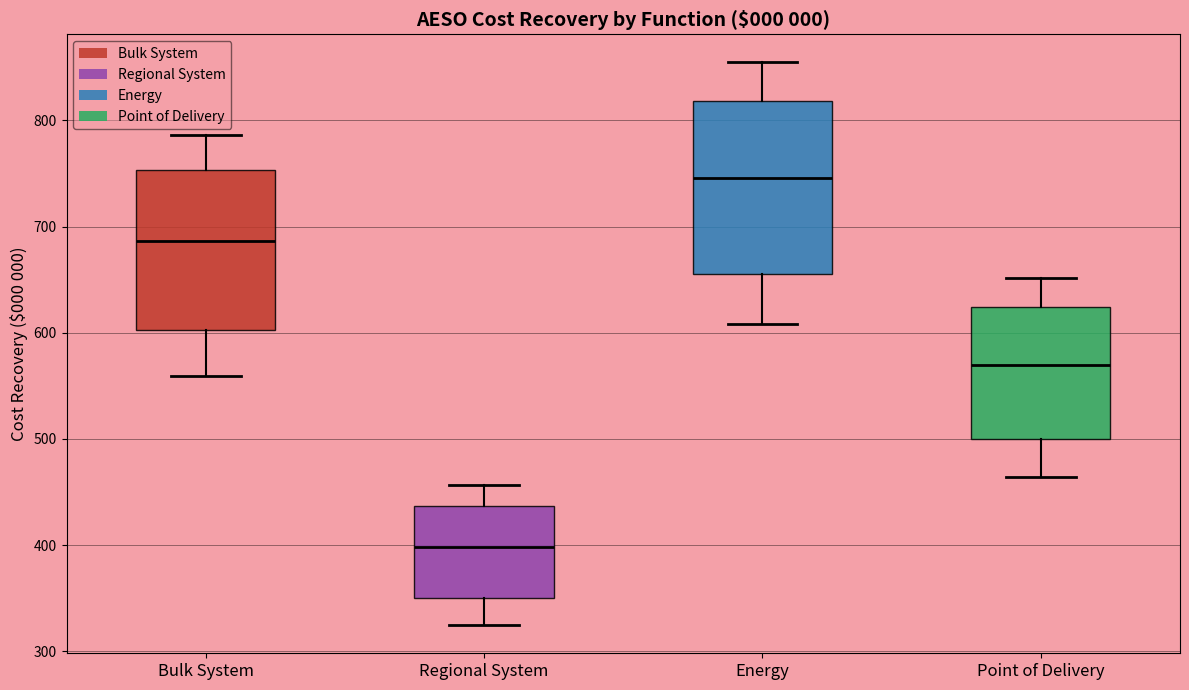

Reading left to right, transcribe this box plot: for each box, give where its median line is, the range the box spans, and where its two whiskers end, as read against the y-axis. The values are not printed on the chart, so give them approximately, as read against the axis.

Bulk System: median 690, box 600 to 750, whiskers 560 to 790
Regional System: median 400, box 350 to 440, whiskers 320 to 460
Energy: median 750, box 660 to 820, whiskers 610 to 850
Point of Delivery: median 570, box 500 to 620, whiskers 460 to 650